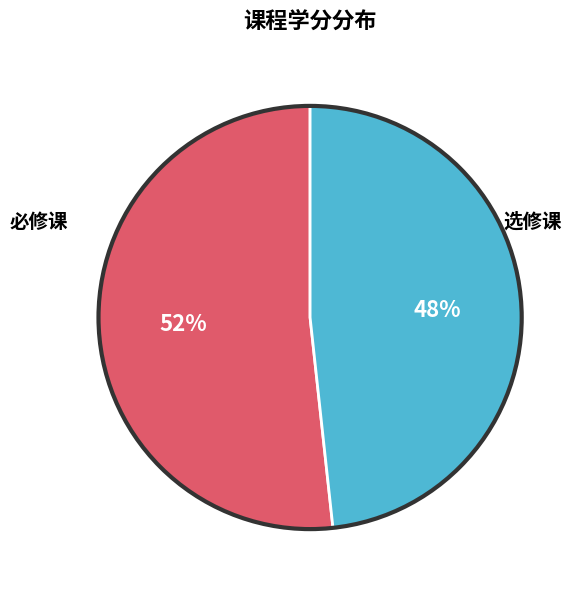

Is there a majority slice in this chart?

Yes